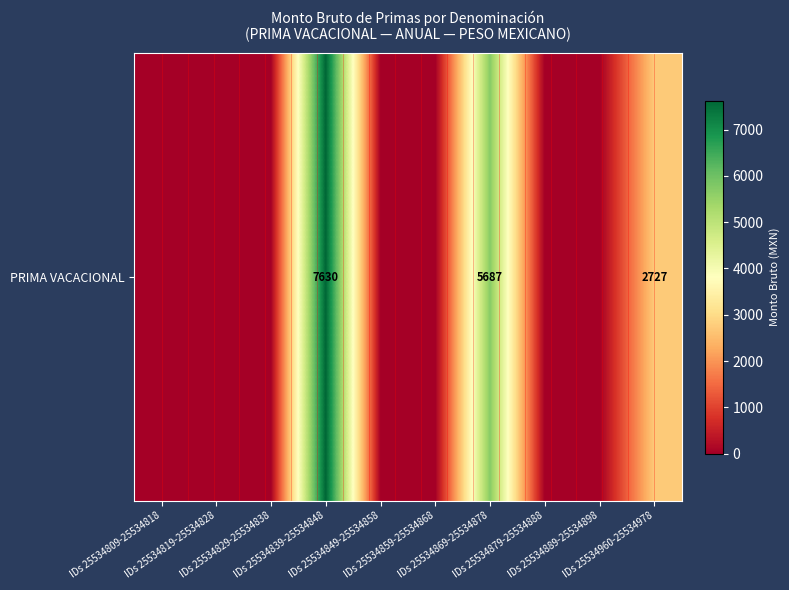

What is the approximate value at IDs 25534839-25534848, to the nearest 50?

7650